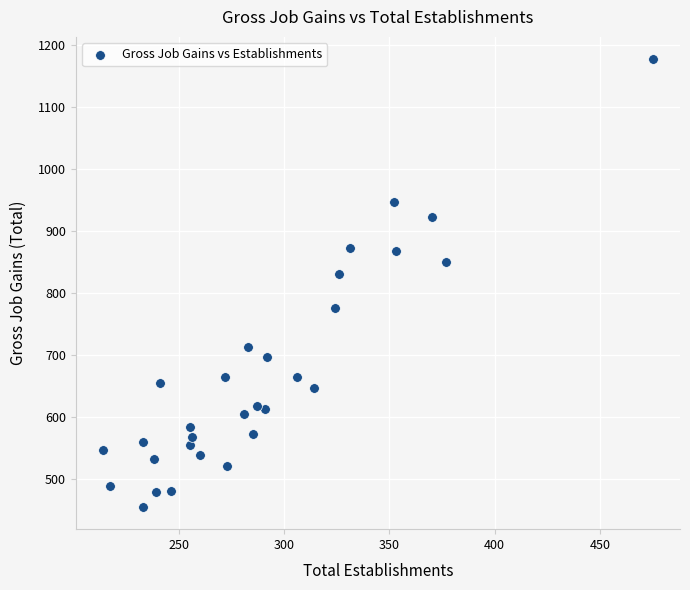

What Y value in the scatter plot is closest to 816?

831